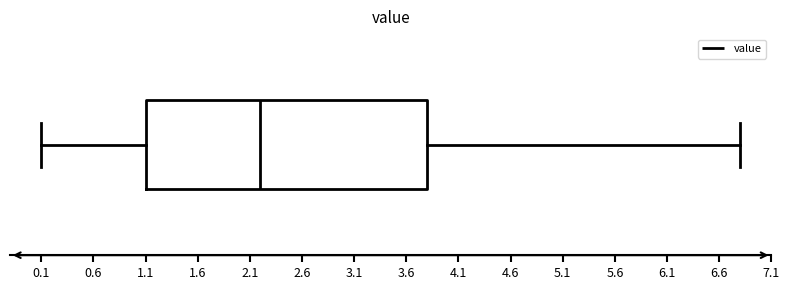

Where does the right whisker of the box end on the x-axis? The values are not printed on the chart, so give them approximately, as read against the axis.

6.8